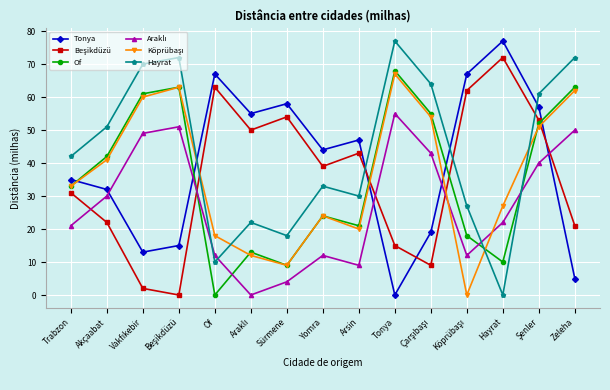

How many times do Of and Hayrat cross each other?

2